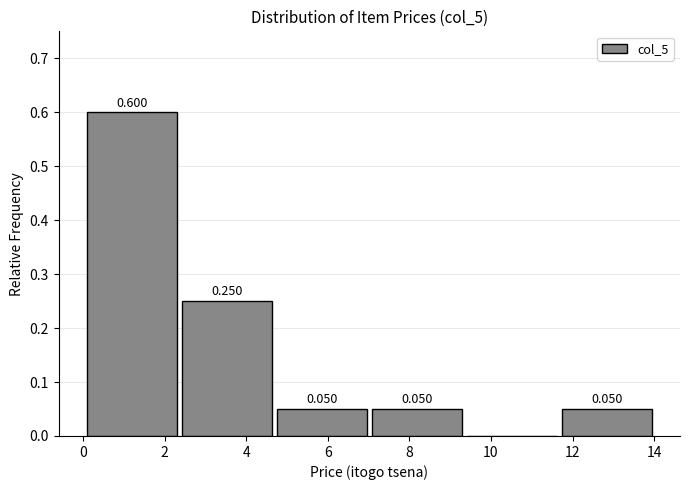

Which range on the x-axis has the tallest bar?

0.0 to 2.4